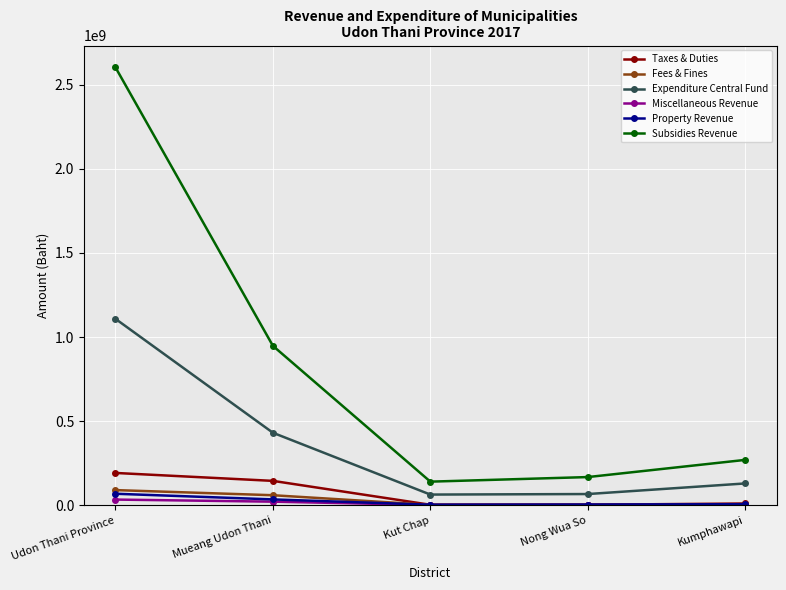

What is the maximum value shown in the chart?

2603726085.5